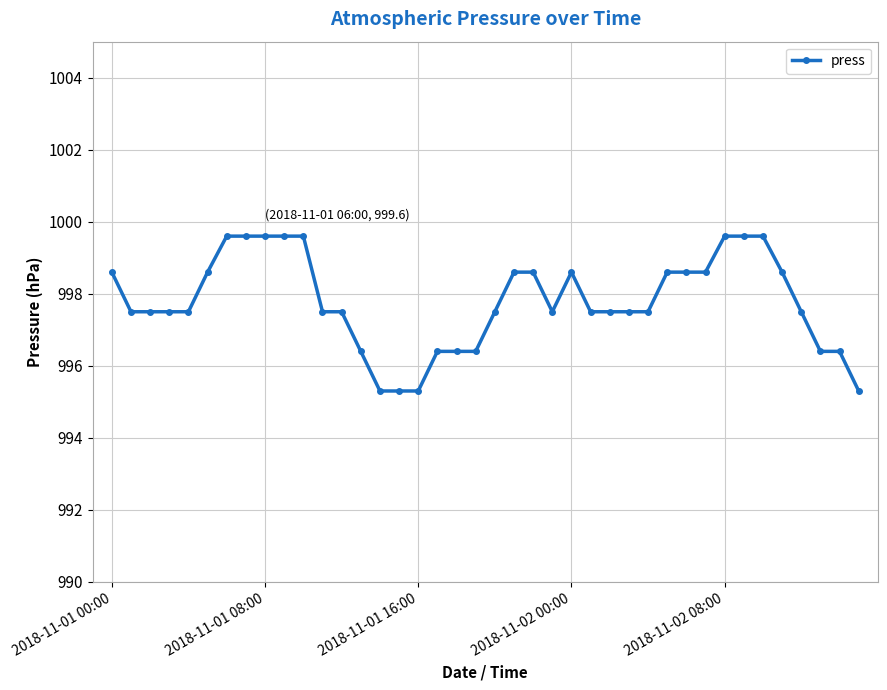

What is the value of the 29th point from the left?

997.5